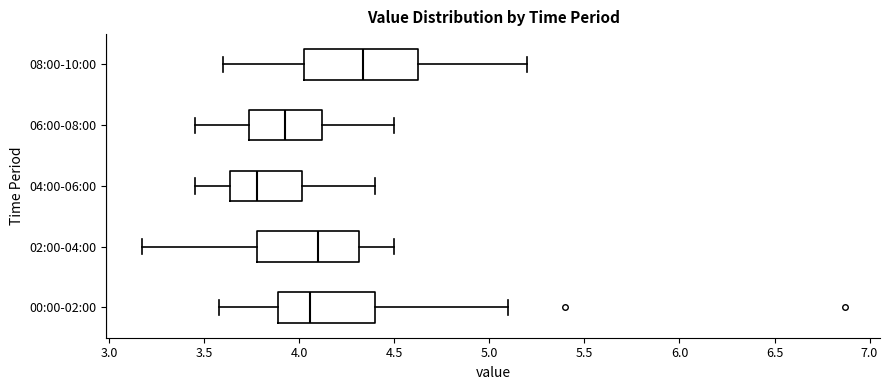

Reading bottom to top, read every box against the x-axis: the position of its median line, the range the box covers, and the ends of its whiskers. The values are not printed on the chart, so give them approximately, as read against the axis.

00:00-02:00: median 4.05, box 3.90 to 4.40, whiskers 3.60 to 5.10
02:00-04:00: median 4.10, box 3.80 to 4.30, whiskers 3.15 to 4.50
04:00-06:00: median 3.80, box 3.65 to 4.00, whiskers 3.45 to 4.40
06:00-08:00: median 3.95, box 3.75 to 4.10, whiskers 3.45 to 4.50
08:00-10:00: median 4.35, box 4.00 to 4.65, whiskers 3.60 to 5.20